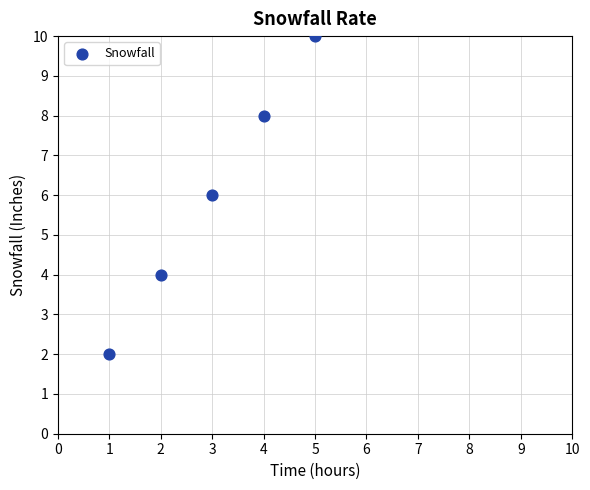

What is the range of Y values (max minus min)?

8